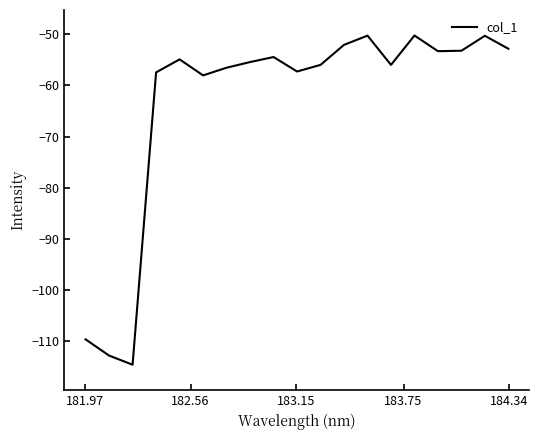

What is the difference between the maximum and minimum values?

64.5